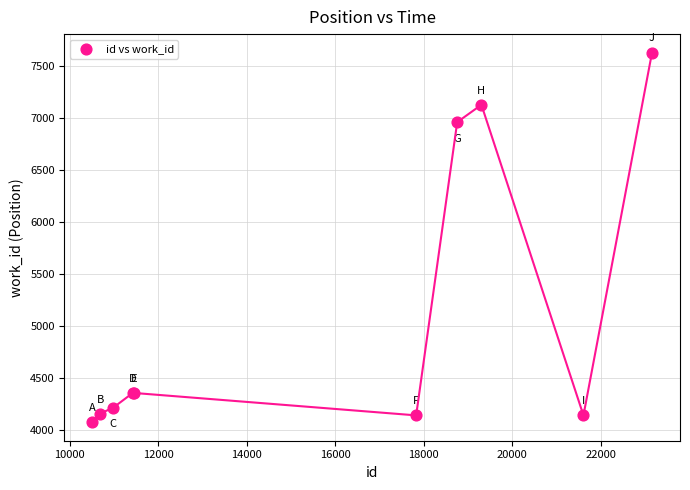

What Y value in the scatter plot is closest to 5848?

6957